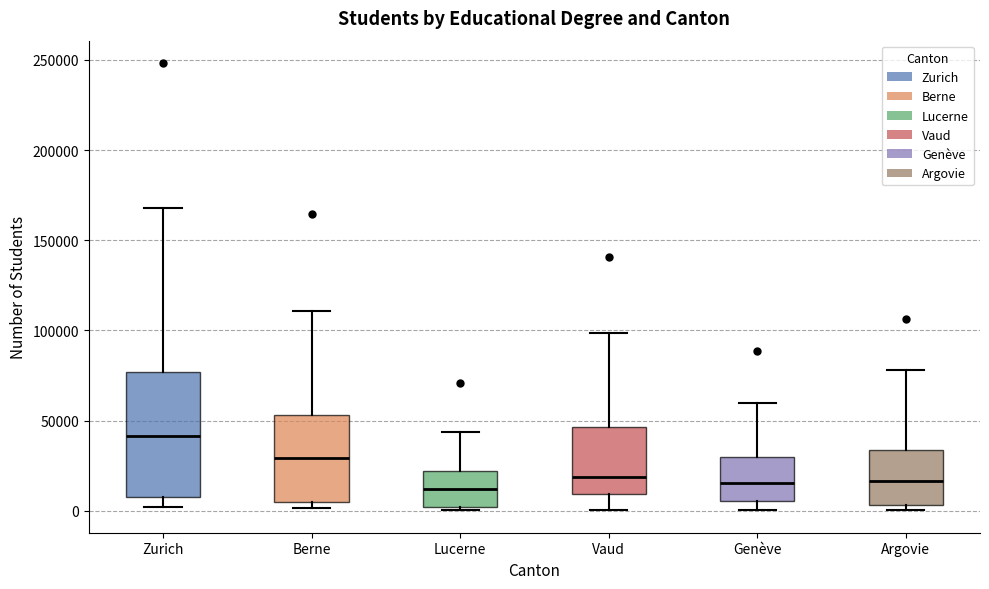

Reading left to right, read every box against the y-axis: the position of its median line, the range the box covers, and the ends of its whiskers. The values are not printed on the chart, so give them approximately, as read against the axis.

Zurich: median 40000, box 10000 to 75000, whiskers 0 to 170000
Berne: median 30000, box 5000 to 55000, whiskers 0 to 110000
Lucerne: median 10000, box 0 to 20000, whiskers 0 (just below the box's lower edge) to 45000
Vaud: median 20000, box 10000 to 45000, whiskers 0 to 100000
Genève: median 15000, box 5000 to 30000, whiskers 0 to 60000
Argovie: median 15000, box 5000 to 35000, whiskers 0 to 80000